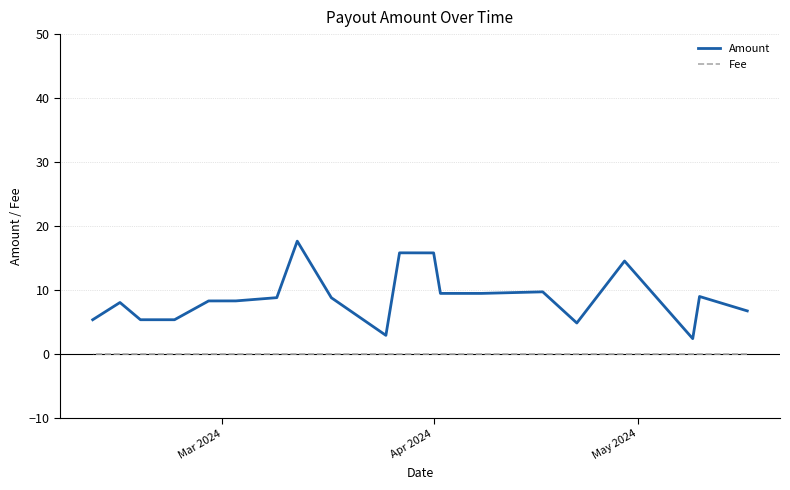

Is the value of Amount at 7 greater than the value of Fee at 19?

Yes